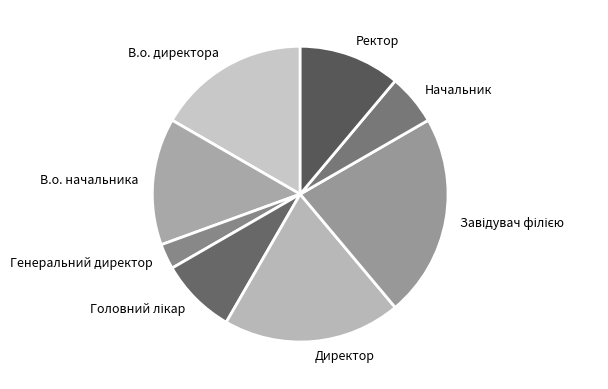

Is there a majority slice in this chart?

No